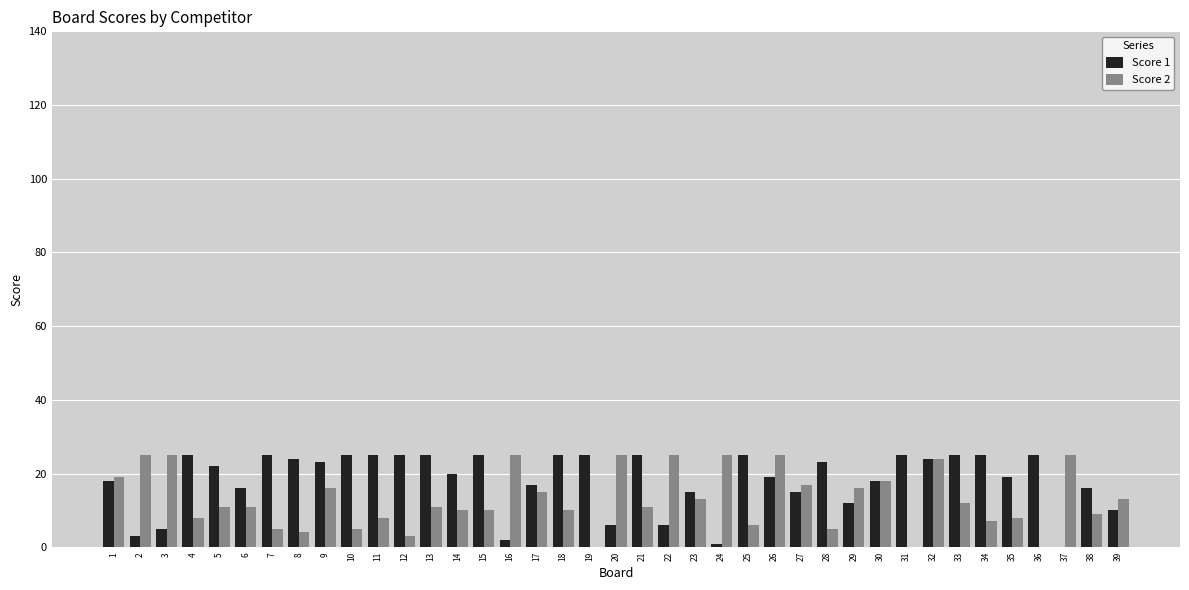

Is the value of Score 1 at 28 greater than the value of Score 2 at 18?

Yes